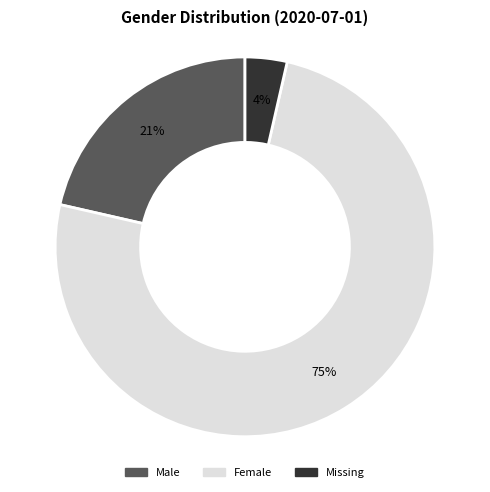

Is there any slice that represents more than half of the pie?

Yes